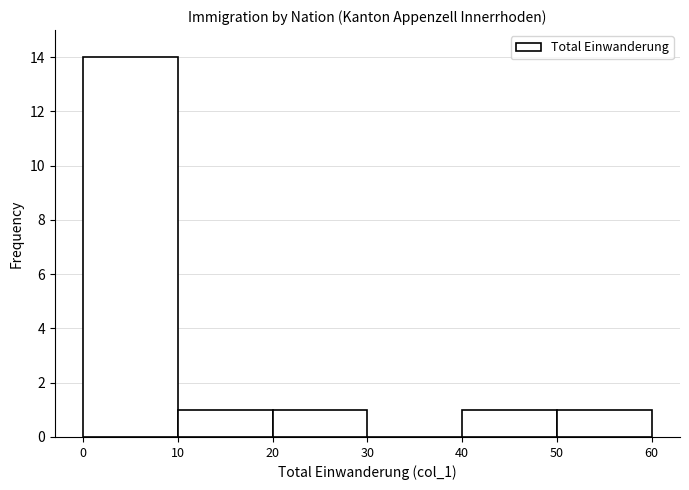

What is the height of the bar covering 10 to 20 on the x-axis? The values are not printed on the chart, so give them approximately, as read against the axis.

1